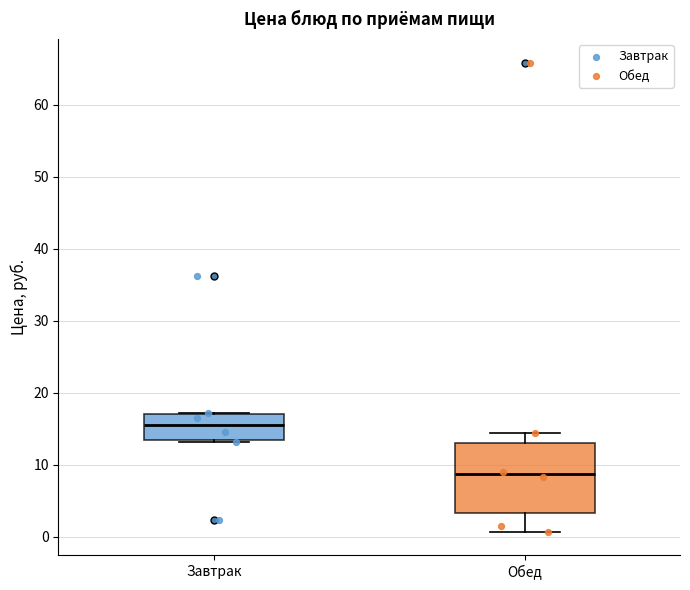

Comparing the boxes themselves (not the whiskers), which one is the tallest?

Обед